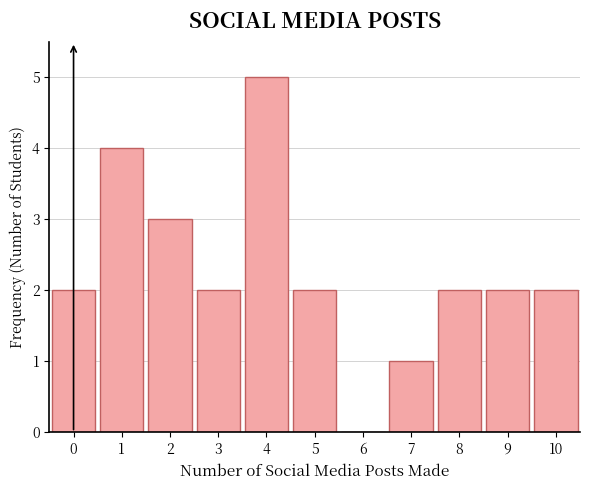

Reading right to left, what are all the values shown in this chart?

10=2	9=2	8=2	7=1	6=0	5=2	4=5	3=2	2=3	1=4	0=2